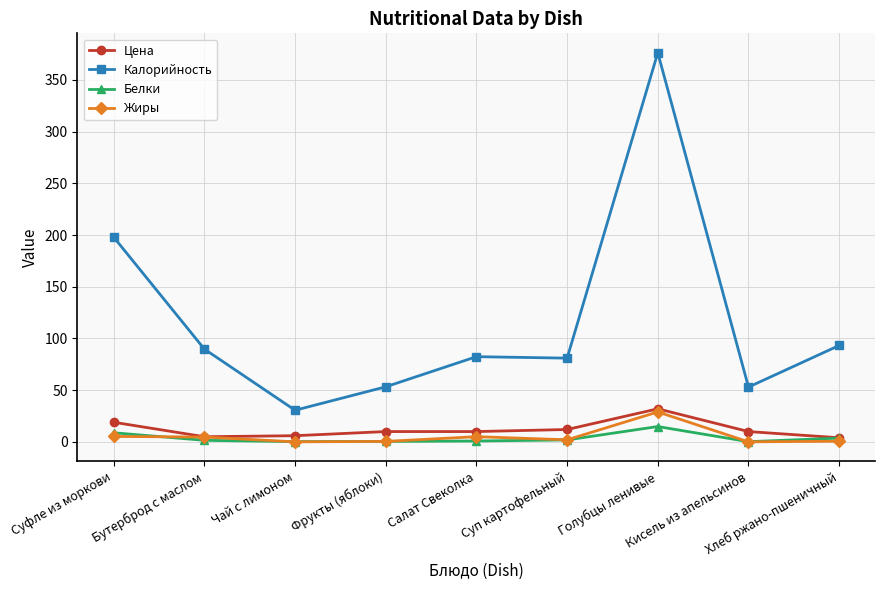

Is it true that Калорийность equals 82.4 at Салат Свеколка?

True